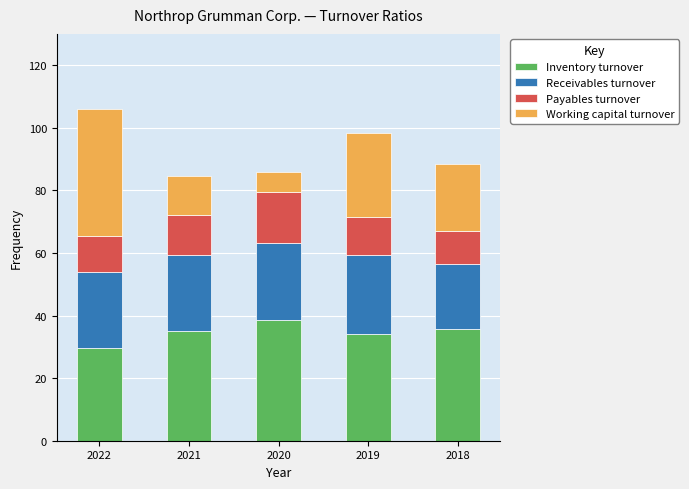

What is the minimum value for Inventory turnover?

29.8